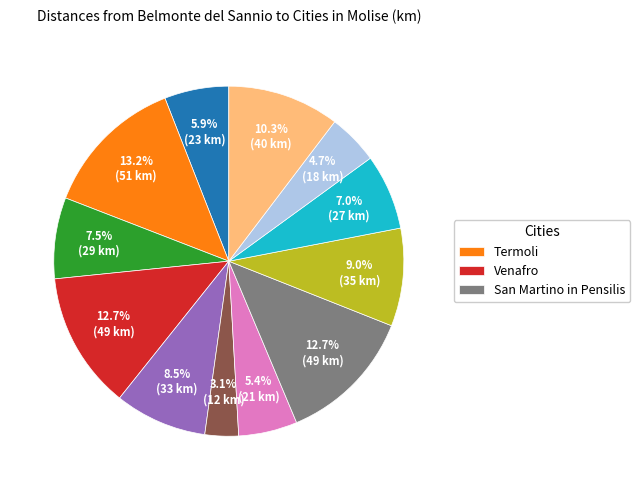

To the nearest percent, what is the difference between the largest and smallest slice percentages?

10%